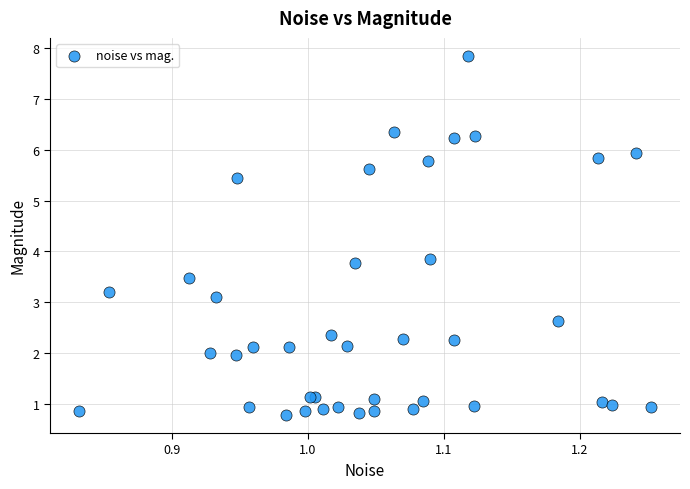

What Y value in the scatter plot is closest to 4?

3.8